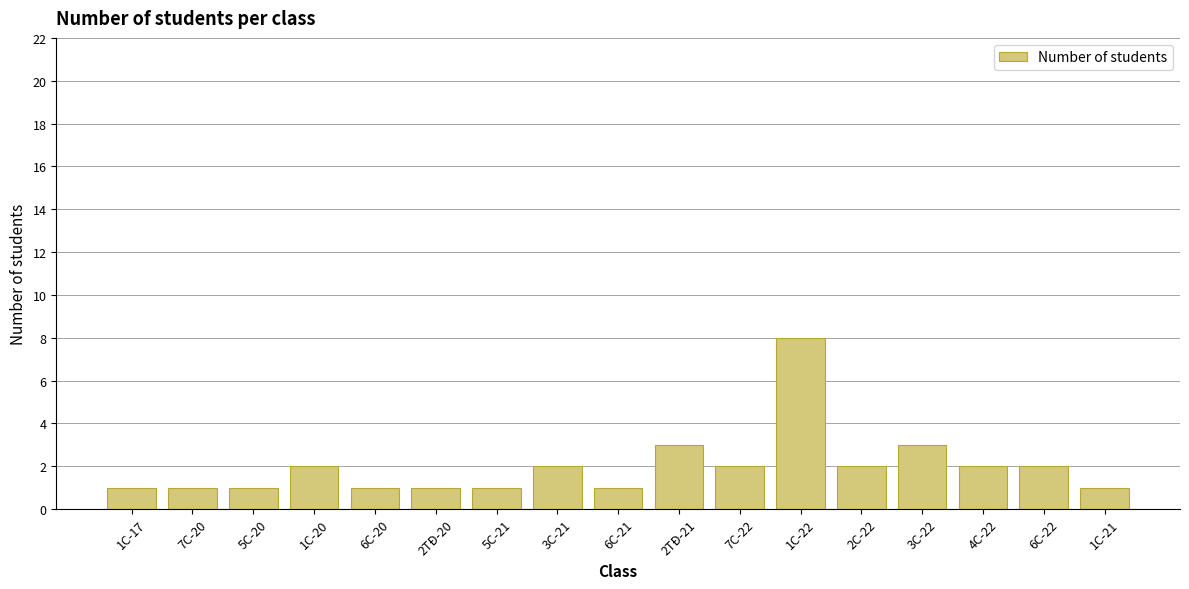

How many data points does each series have?

17